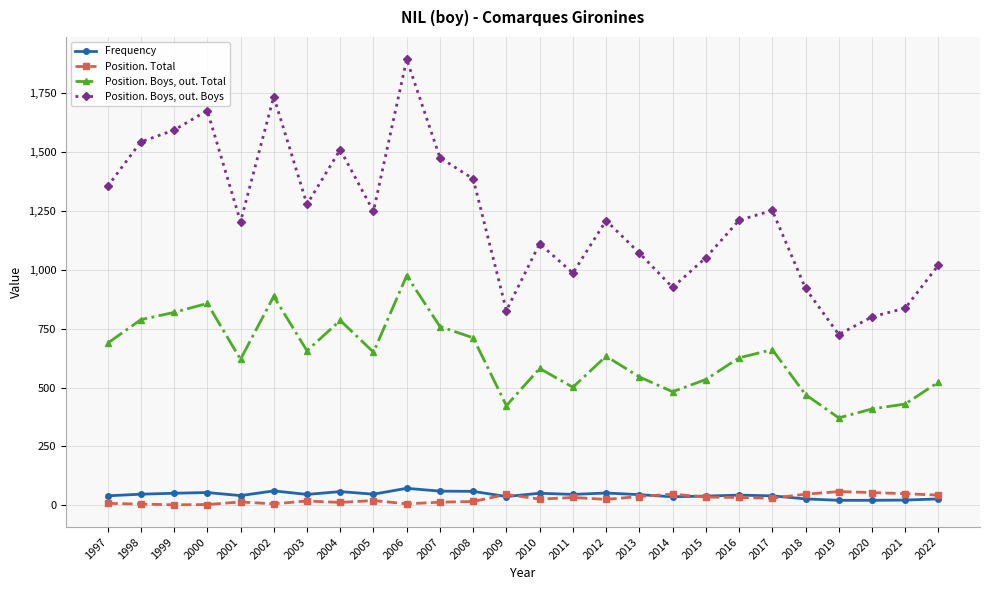

Count the number of data series in this chart.

4